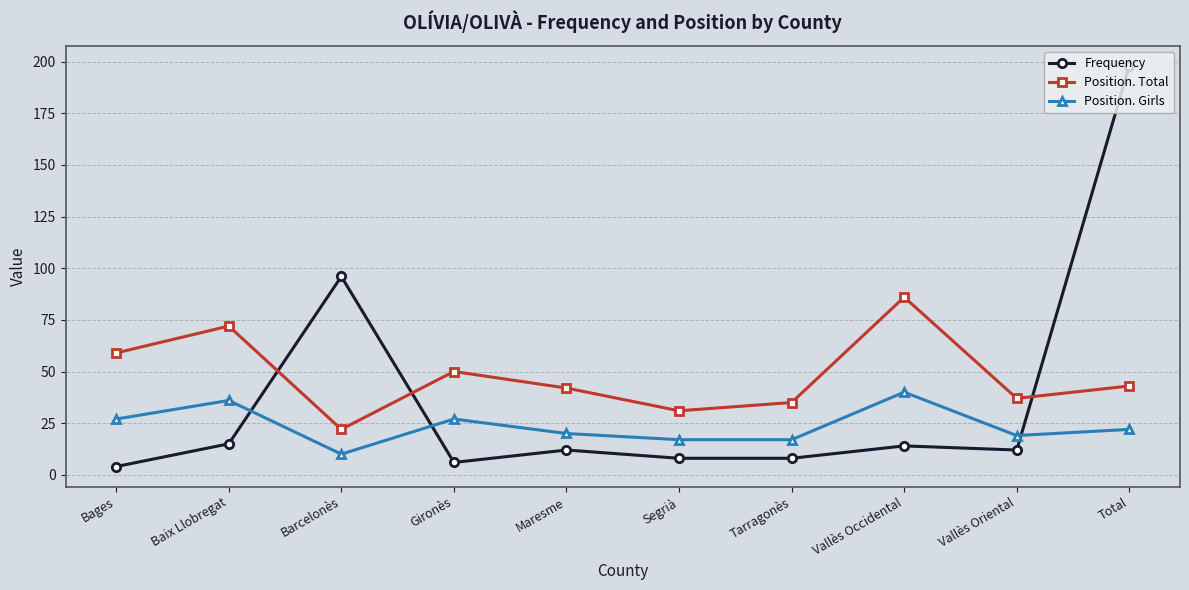

What is the maximum value shown in the chart?

198